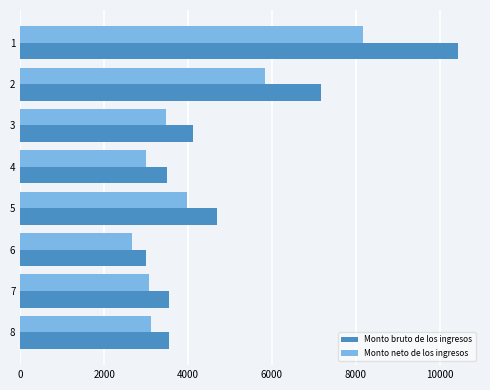

At which label does Monto neto de los ingresos reach its minimum?

6